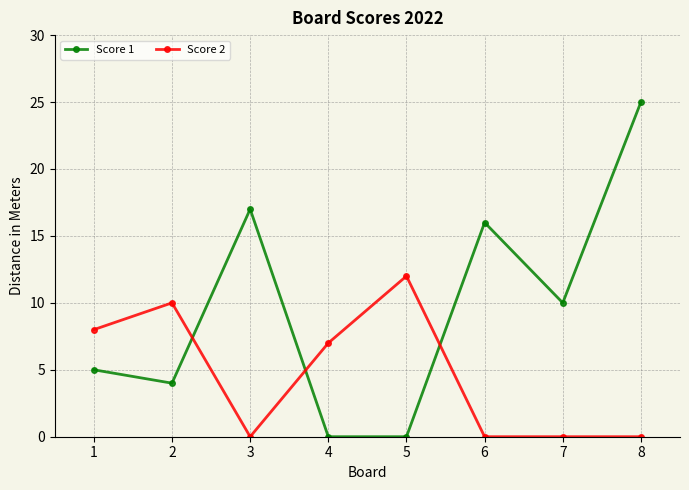

The Score 1 series shows 23 at 3. True or false?

False